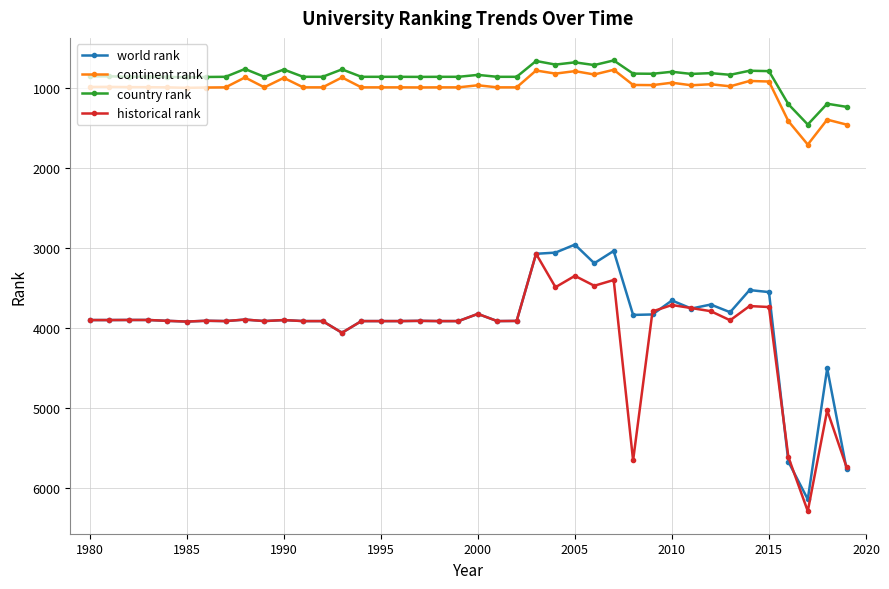

What is the lowest value of the continent rank series?

770